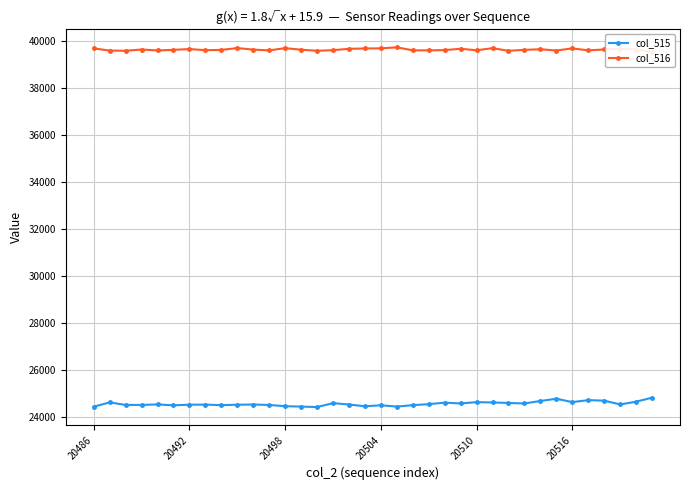

Where does the col_516 series first go above 39648?

20486